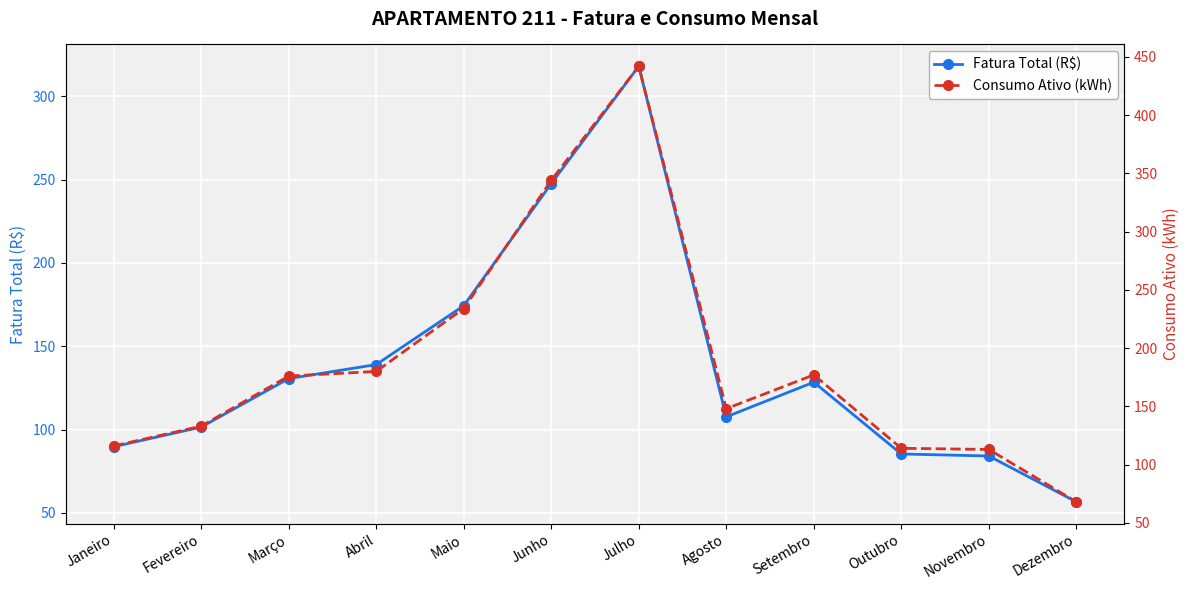

What is the value of the Fatura Total (R$) point at the 4th from the left?

139.0